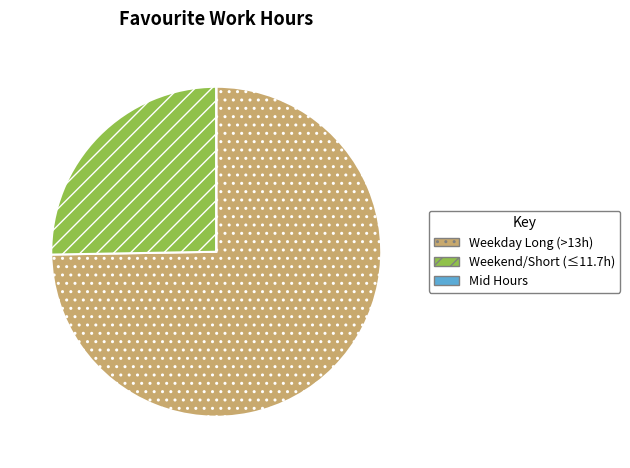

True or false: Weekend/Short (≤11.7h) accounts for 19% of the total.

False